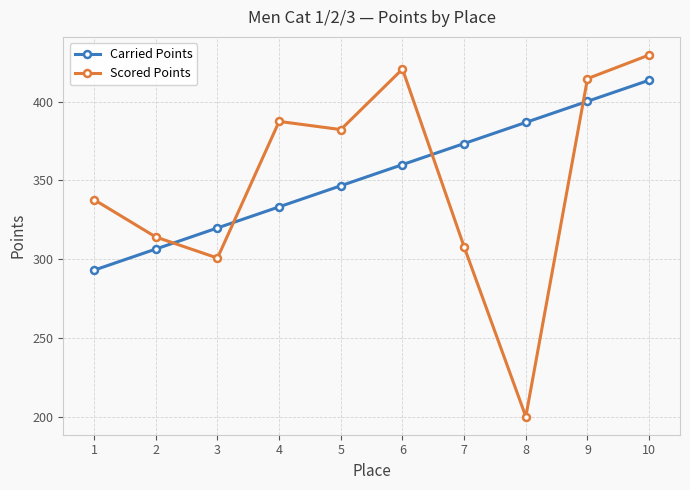

What is the difference between the second highest and second lowest values in the Scored Points series?

120.0